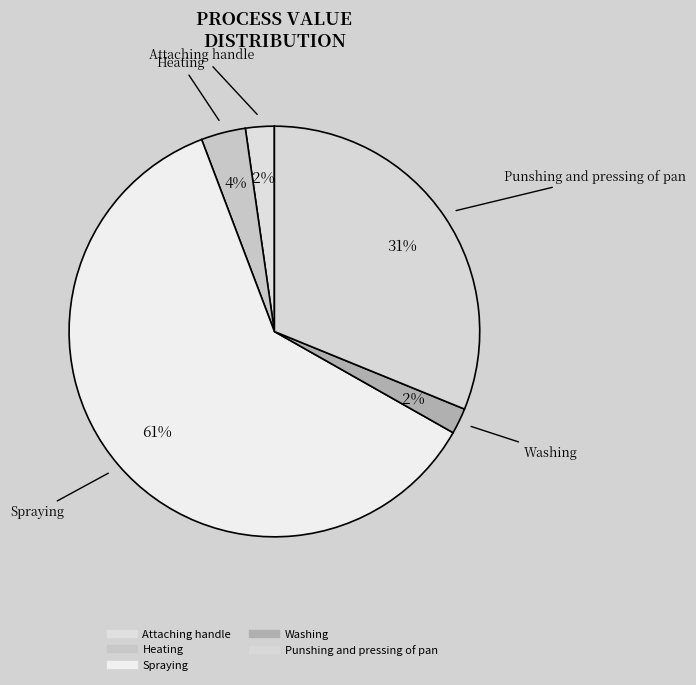

Is there any slice that represents more than half of the pie?

Yes